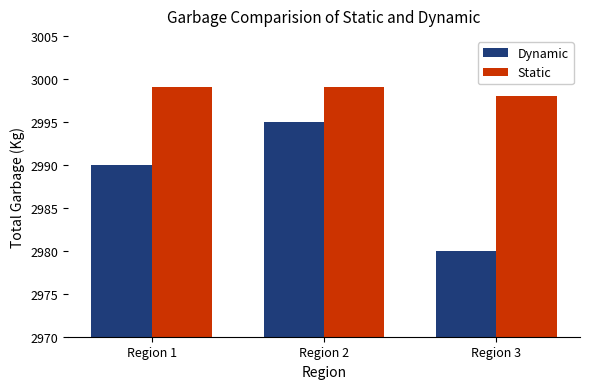

Rank the series by their maximum value, from lowest to highest.

Dynamic, Static